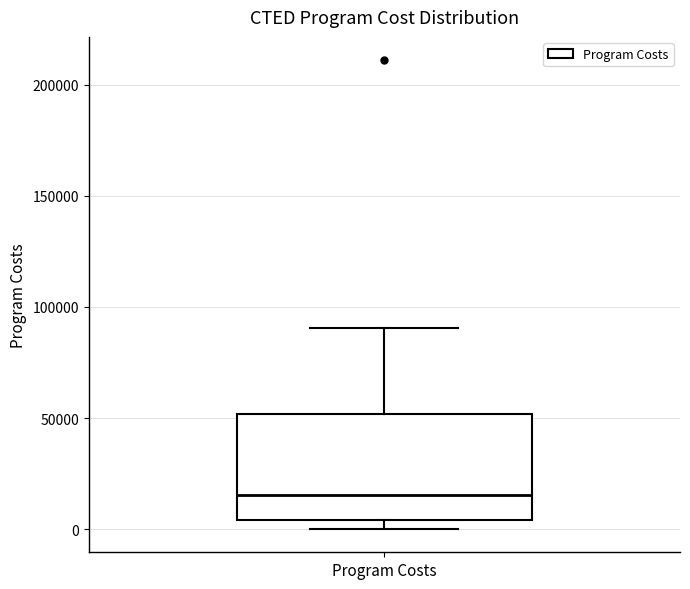

Read this box plot against the y-axis: the position of the median line, the range covered by the box, and the ends of both whiskers. The values are not printed on the chart, so give them approximately, as read against the axis.

median 15000, box 5000 to 50000, whiskers 0 to 90000